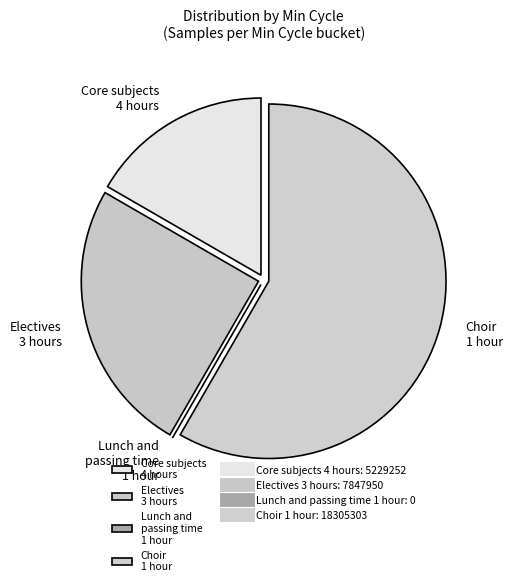

Approximately how many times larger is the value at Choir 1 hour compared to Electives 3 hours?

2.3